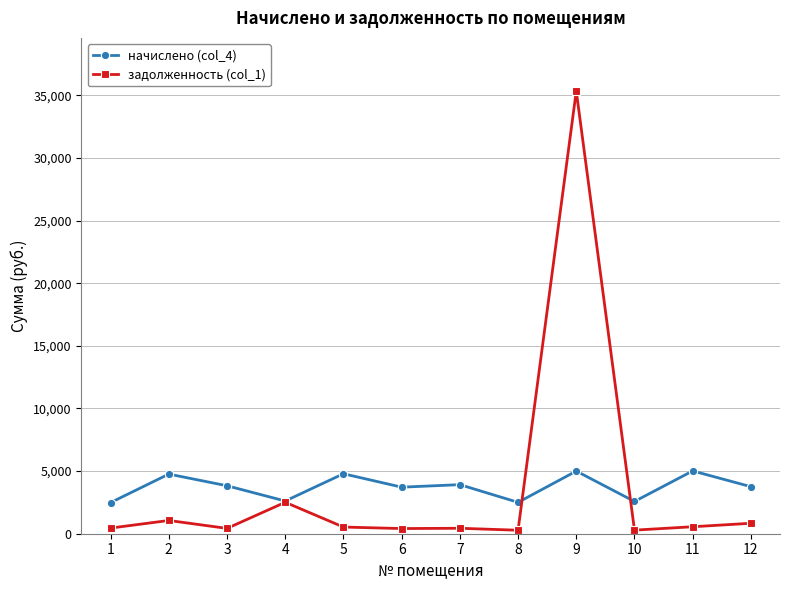

The value of начислено (col_4) at 7 is 6311.7. True or false?

False